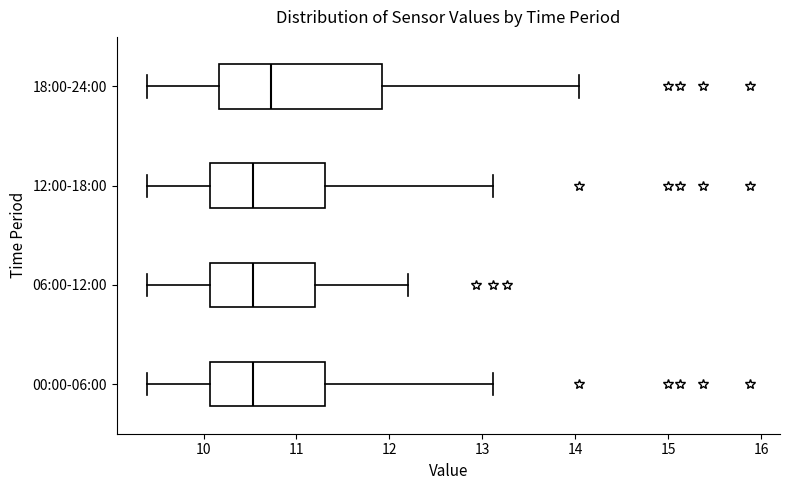

Reading bottom to top, transcribe this box plot: for each box, give where its median line is, the range the box spans, and where its two whiskers end, as read against the x-axis. The values are not printed on the chart, so give them approximately, as read against the axis.

00:00-06:00: median 10.5, box 10.1 to 11.3, whiskers 9.4 to 13.1
06:00-12:00: median 10.5, box 10.1 to 11.2, whiskers 9.4 to 12.2
12:00-18:00: median 10.5, box 10.1 to 11.3, whiskers 9.4 to 13.1
18:00-24:00: median 10.7, box 10.2 to 11.9, whiskers 9.4 to 14.0